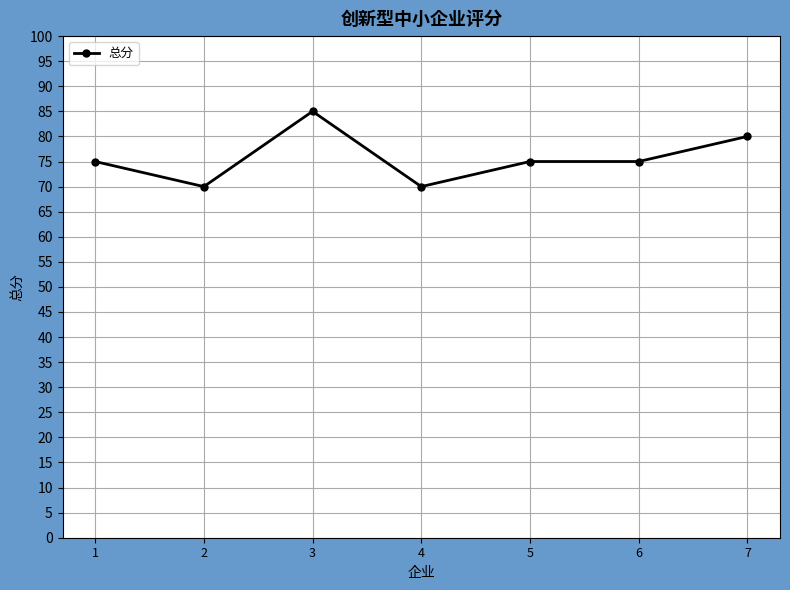

At which category does the chart reach its peak across all series?

3